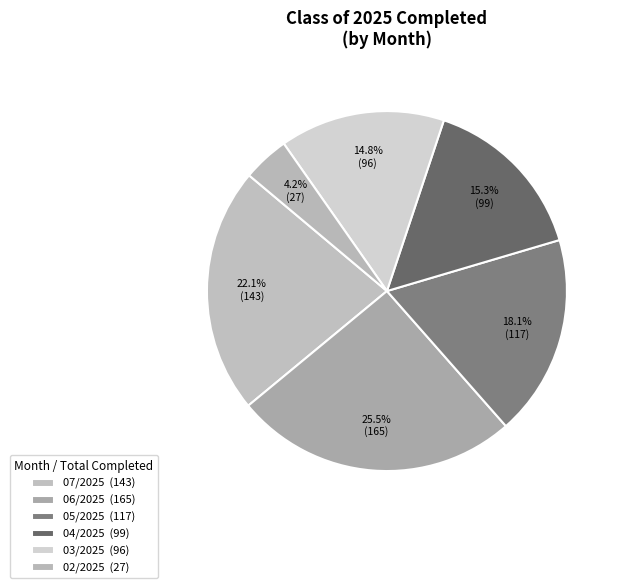

Count the number of slices in the pie.

6